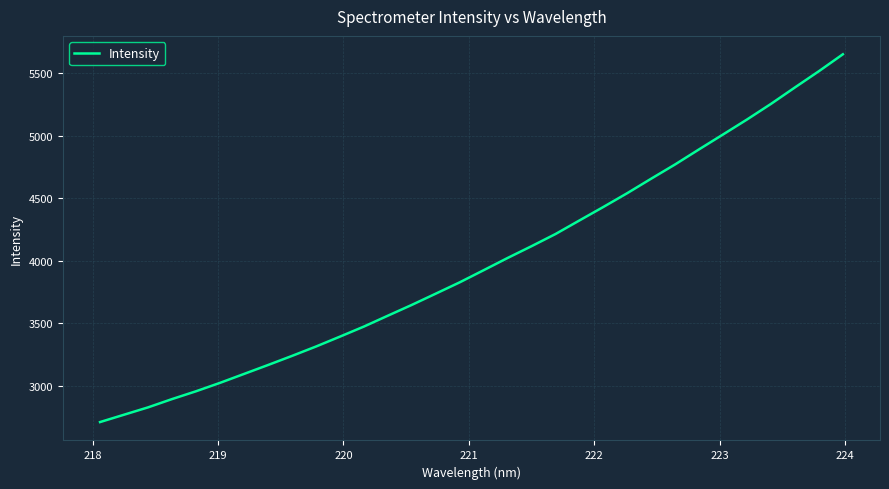

What is the sum of all values?

127432.3